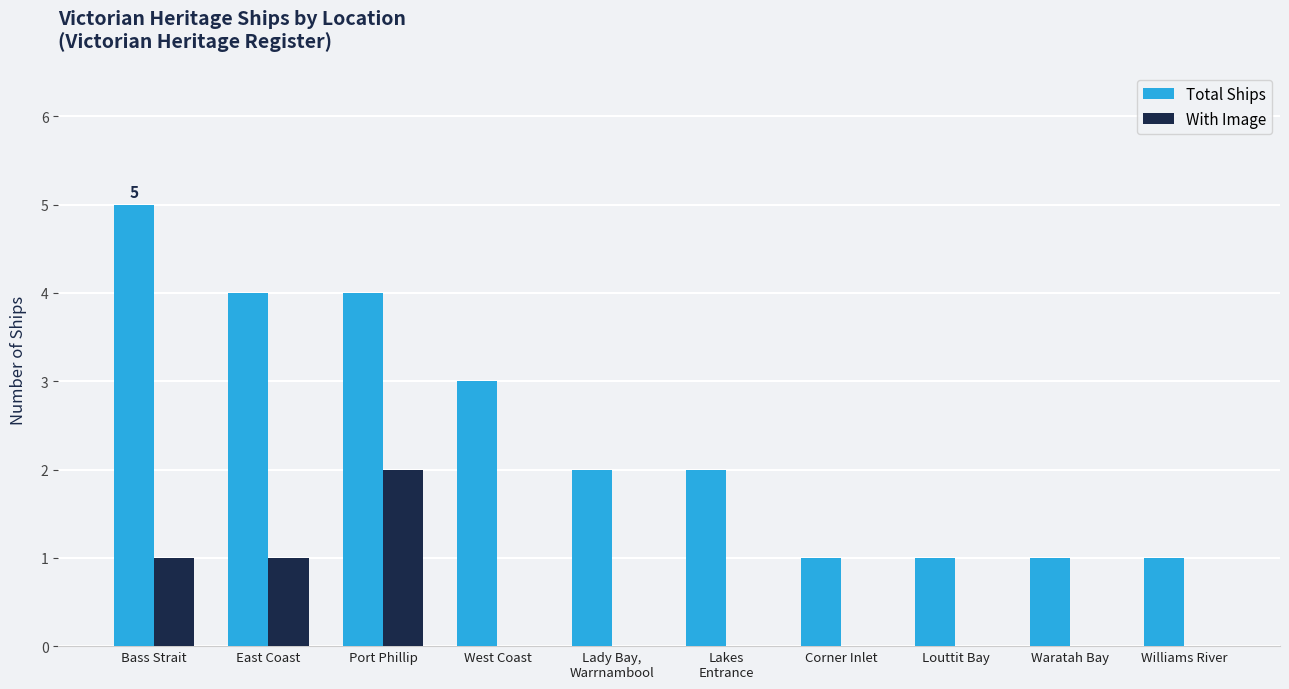

Reading left to right, list all the values displayed in this chart.

Total Ships: 5	4	4	3	2	2	1	1	1	1
With Image: 1	1	2	0	0	0	0	0	0	0